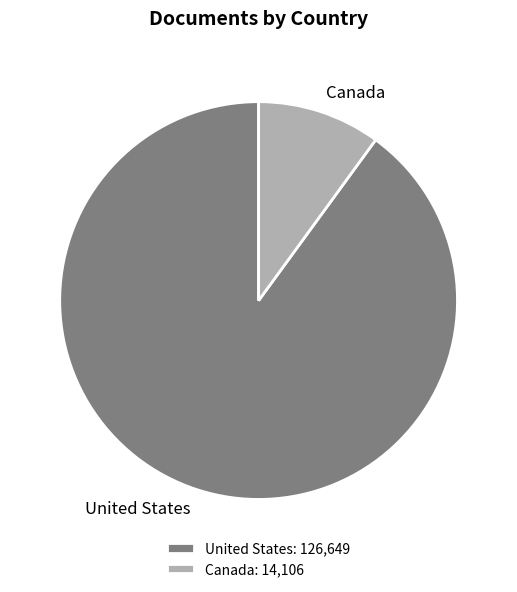

Between Canada and United States, which is larger?

United States